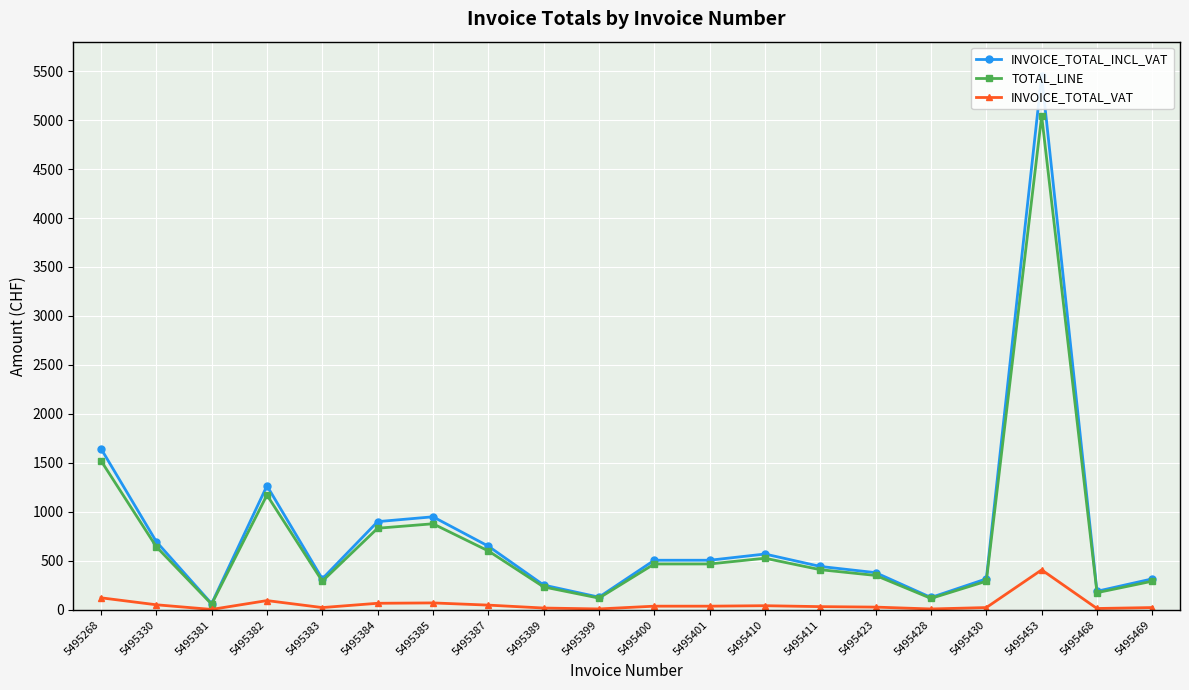

What is the sum of the INVOICE_TOTAL_VAT values at 5495387 and 5495453?

457.2